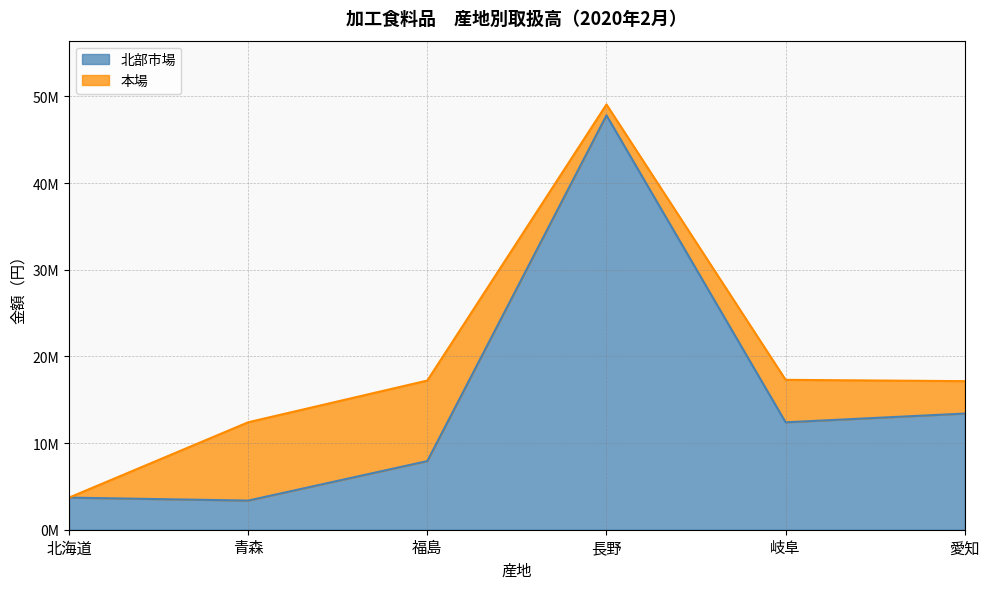

At which label is 長野 closest to 24538033?

北海道